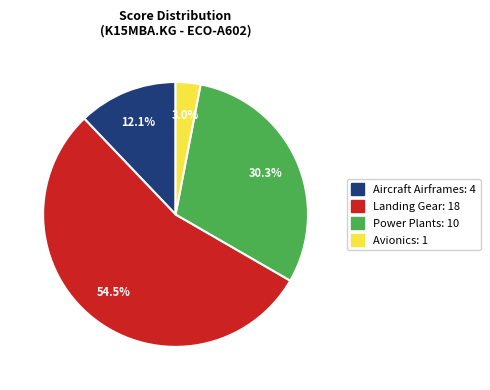

Does any single category account for the majority?

Yes